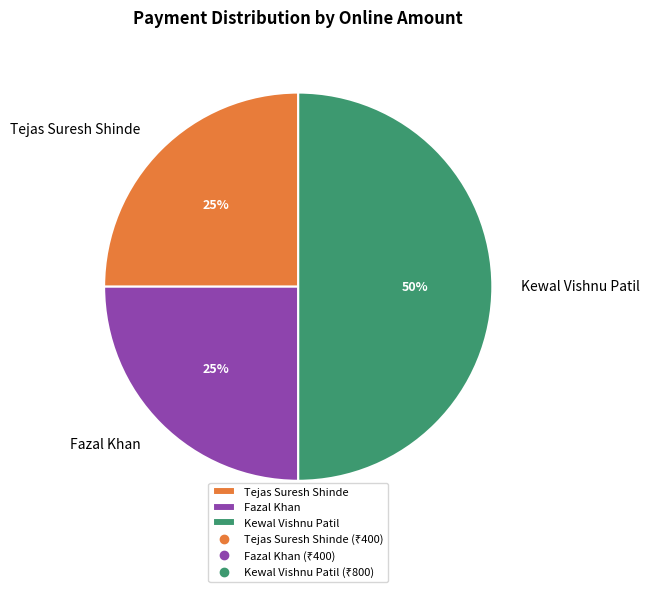

How many segments does this pie chart have?

3